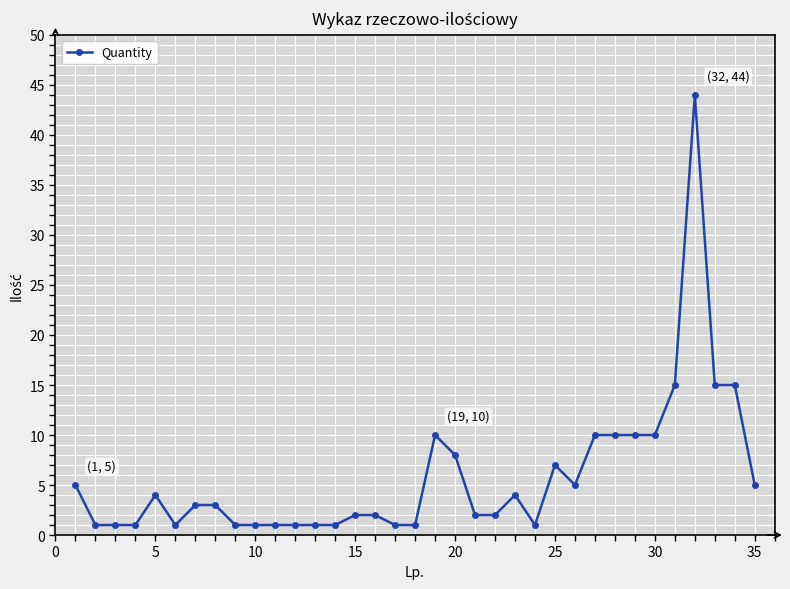

True or false: there are more than 0 points higher than both neighbors.

True